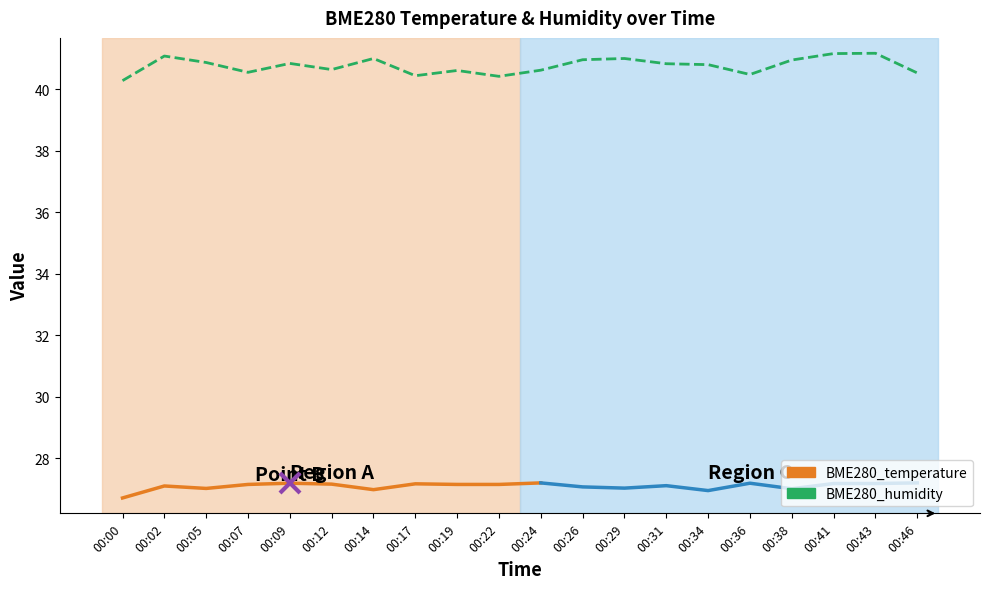

How many points are lower than both their immediate neighbors (excluding endpoints)?

5